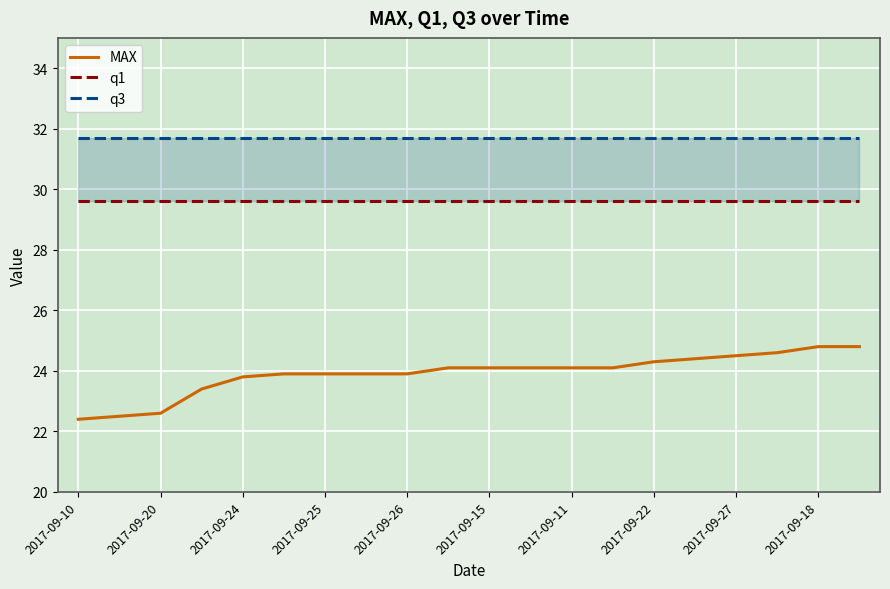

True or false: MAX and q3 intersect in this chart.

False